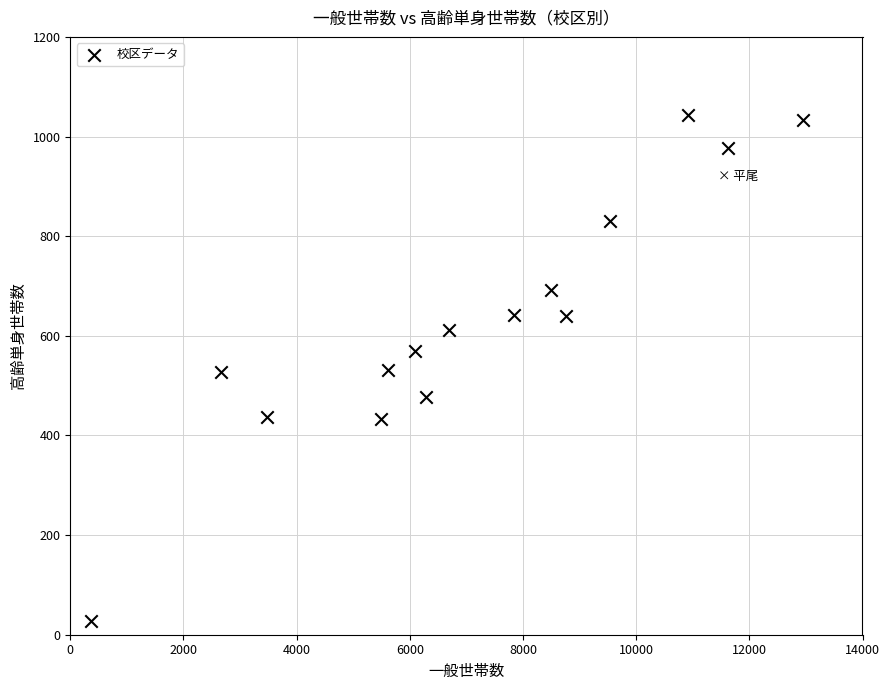

What is the range of Y values (max minus min)?

1016